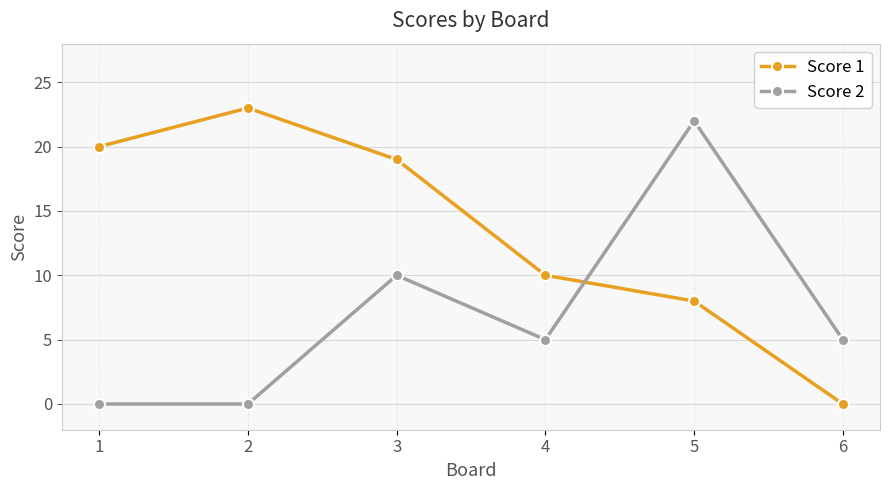

How many data points in Score 1 are less than 19?

3